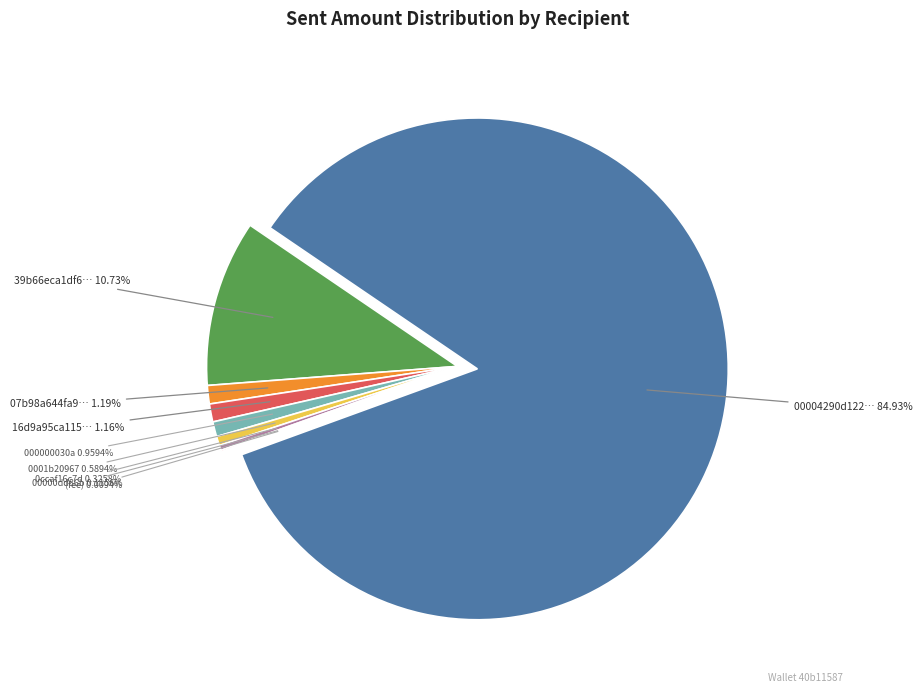

The 000000030ae8727e slice represents 1% of the pie. True or false?

True